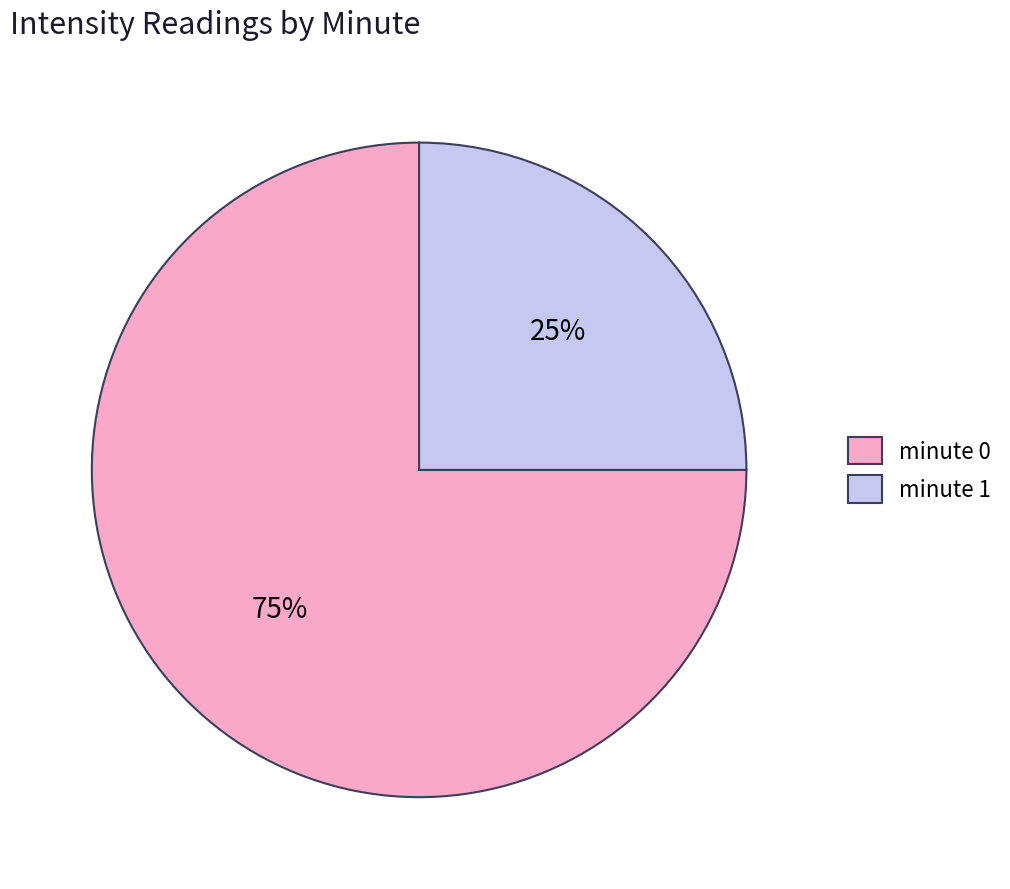

Combined, do minute 1 and minute 0 account for over 50%?

Yes